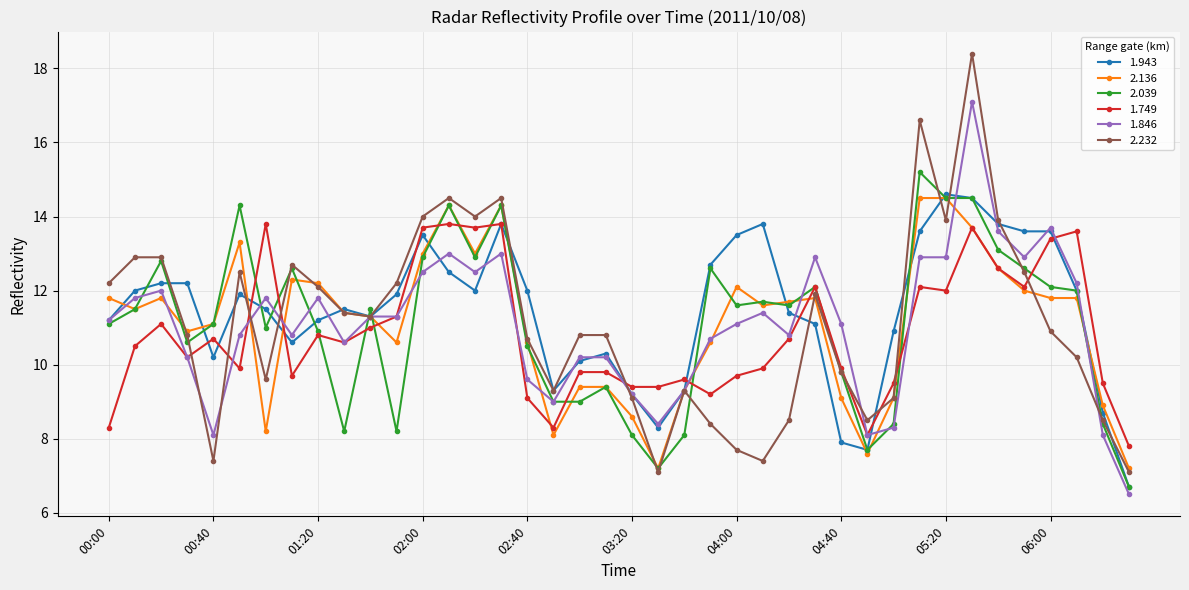

What is the value of the 2.232 point at the 23rd from the left?

9.3